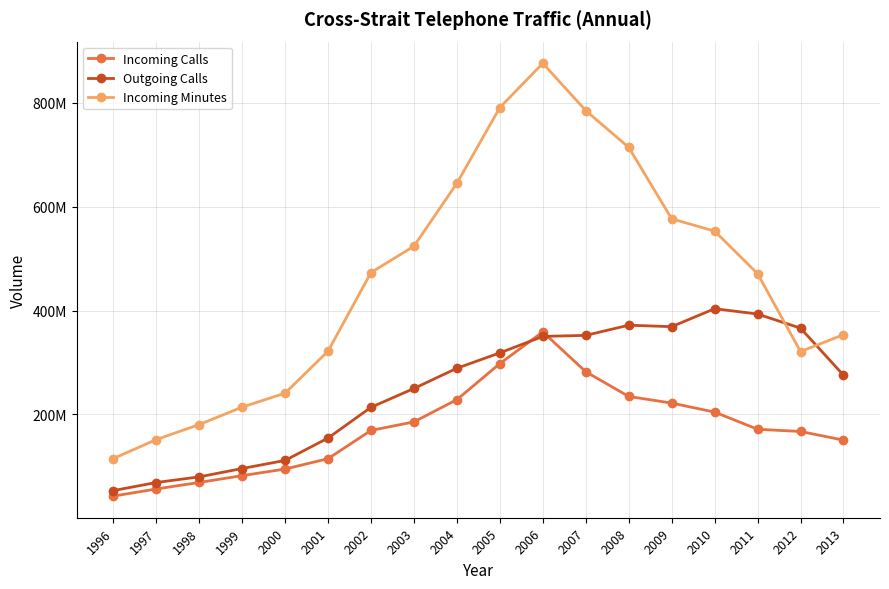

What is the approximate value of Incoming Minutes at 2003, to the nearest 50?

523941750